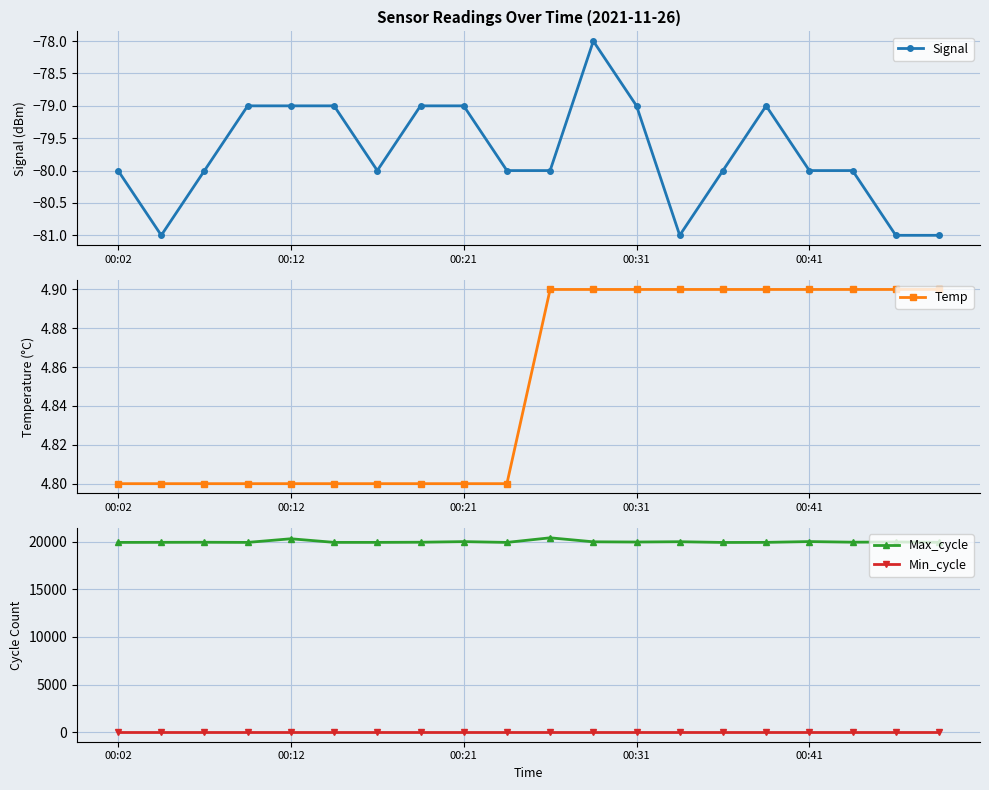

What is the highest value of the Max_cycle series?

20396